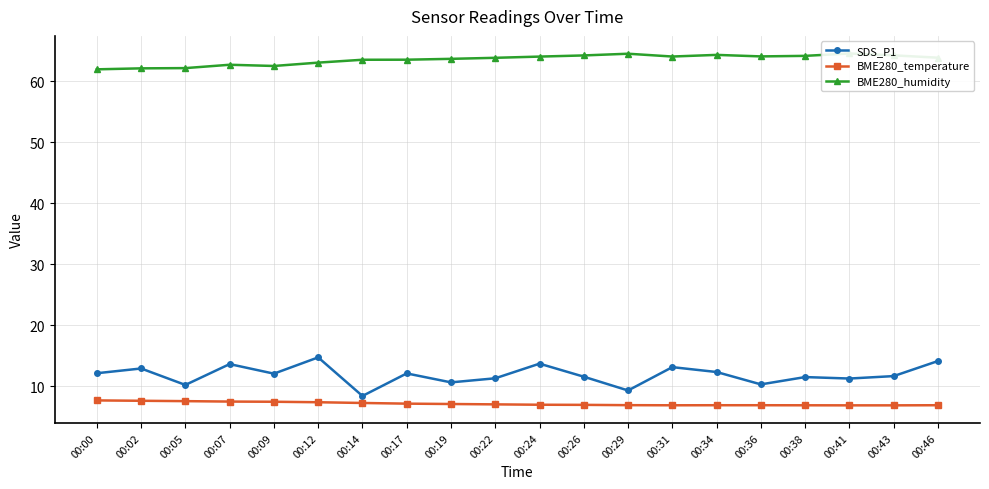

At which label does BME280_humidity reach its minimum?

00:00